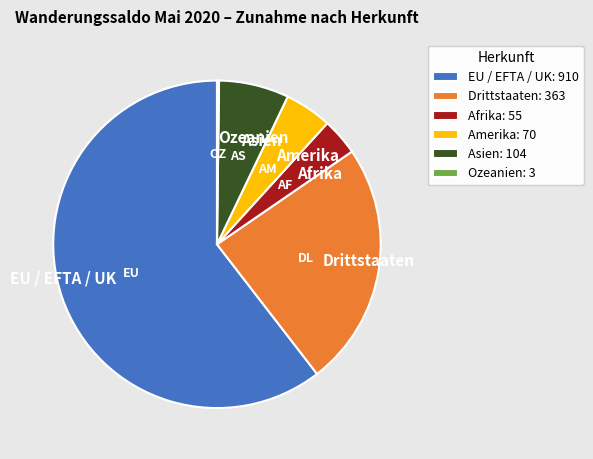

Is it true that Asien is 18% of the pie?

False